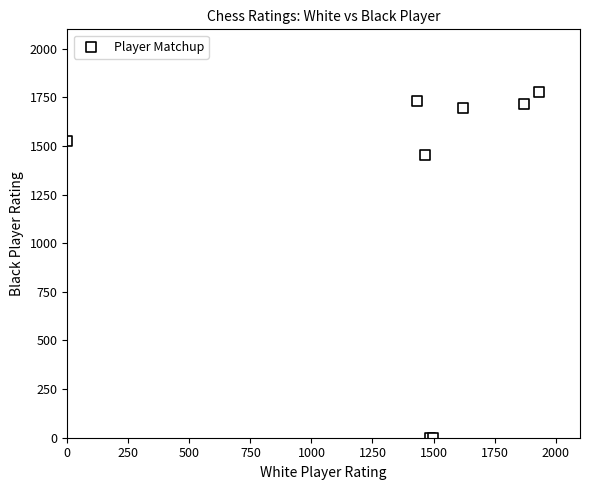

What Y value in the scatter plot is closest to 889?

1456